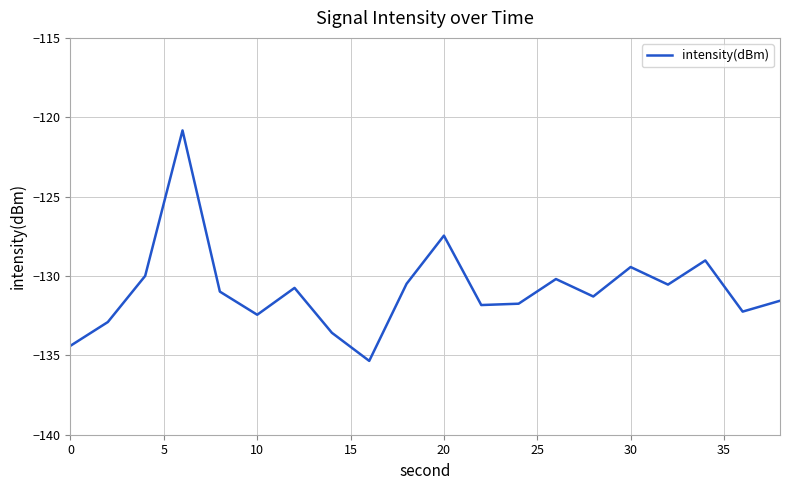

What is the minimum value shown in the chart?

-135.3